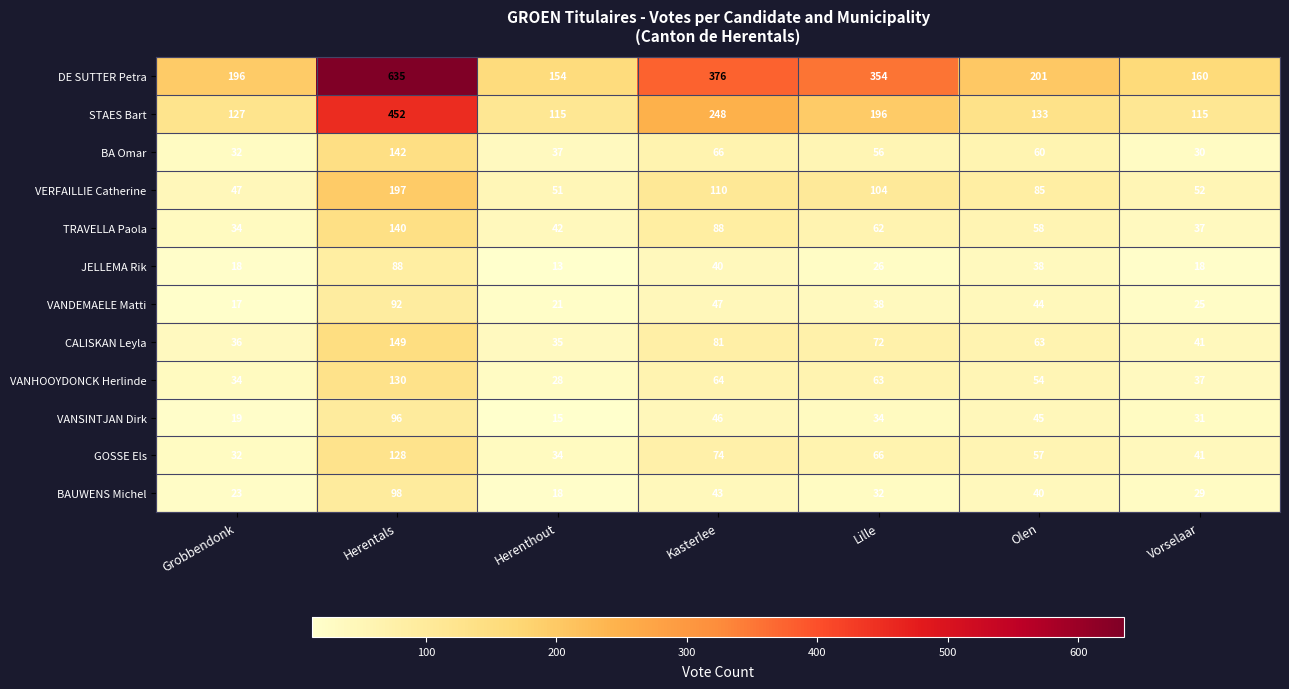

Count the number of data series in this chart.

12